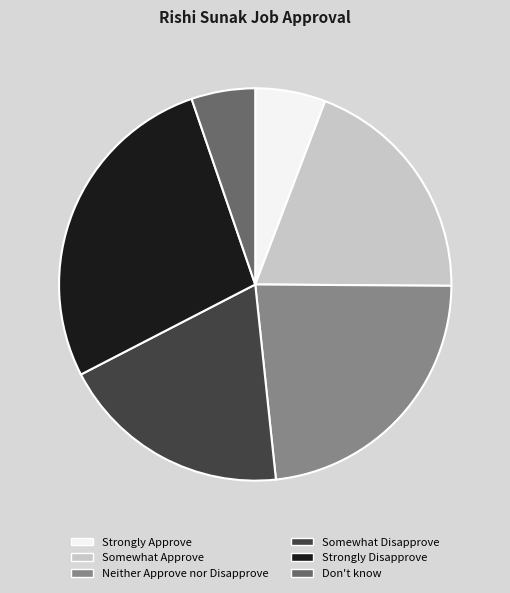

How many slices are in this pie chart?

6